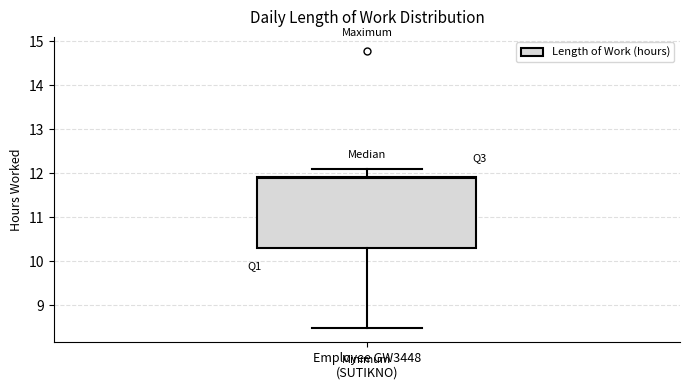

Where is the upper edge of the box for Employee GW3448 (SUTIKNO) on the y-axis? The values are not printed on the chart, so give them approximately, as read against the axis.

11.9